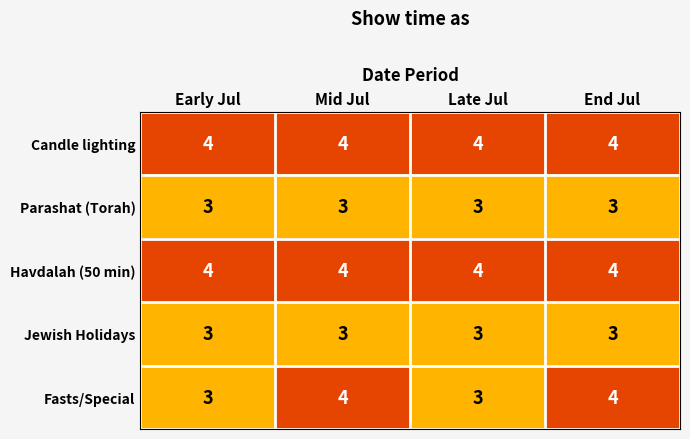

What value does the Parashat (Torah) series have at Late Jul?

3